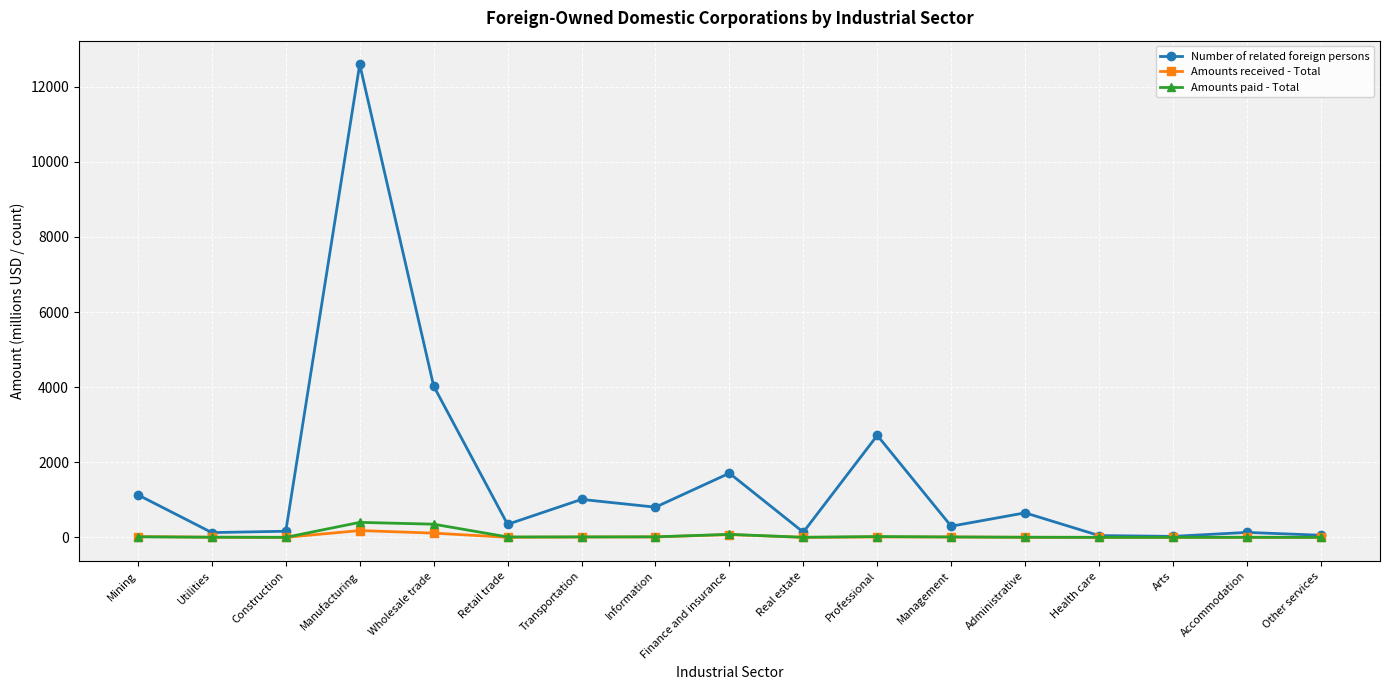

How many values in the Amounts paid - Total series are below 10?

8